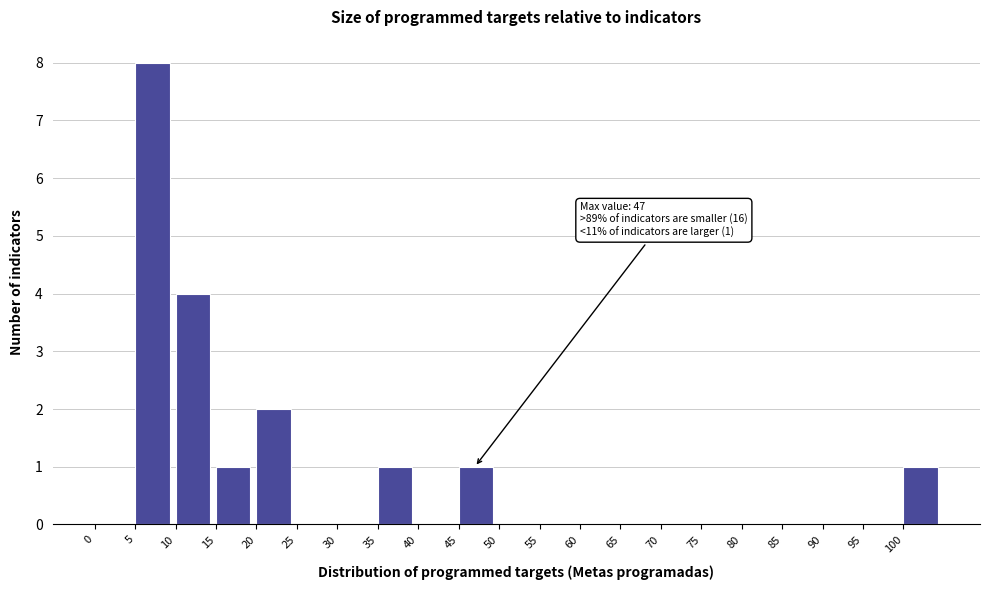

Which range on the x-axis has the tallest bar?

5 to 10